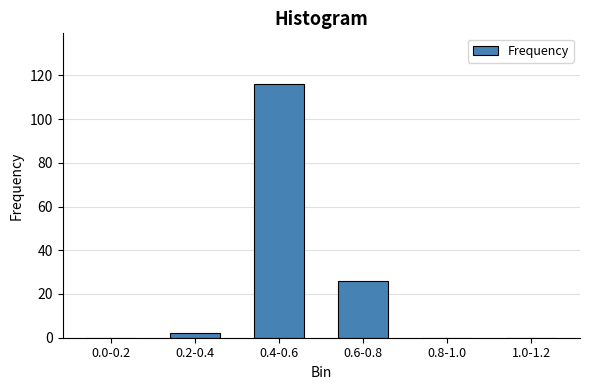

Reading right to left, list all the values displayed in this chart.

1.0-1.2=0	0.8-1.0=0	0.6-0.8=26	0.4-0.6=116	0.2-0.4=2	0.0-0.2=0